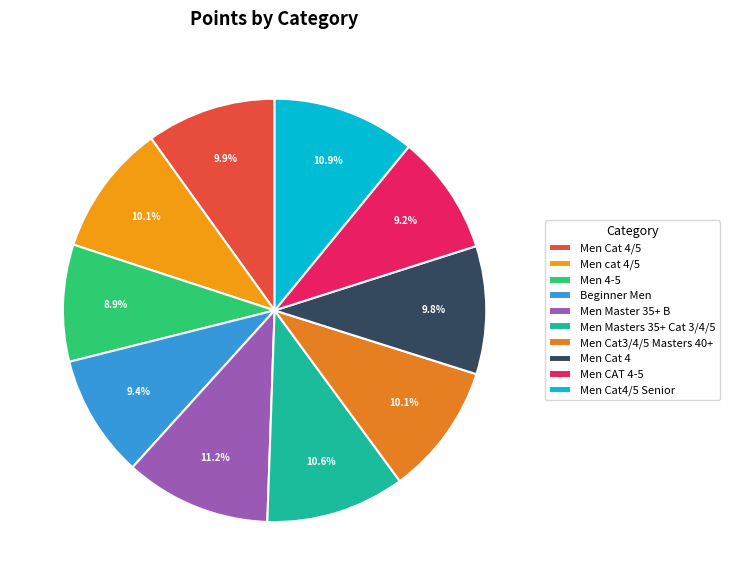

Which category has the biggest portion of the pie?

Men Master 35+ B